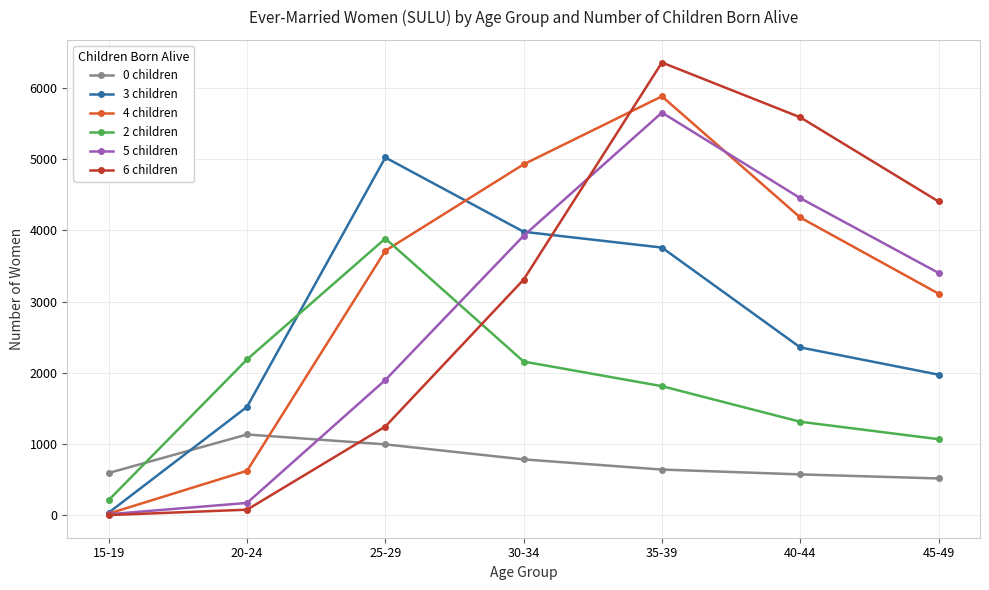

What is the label of the 7th point from the right?

15-19